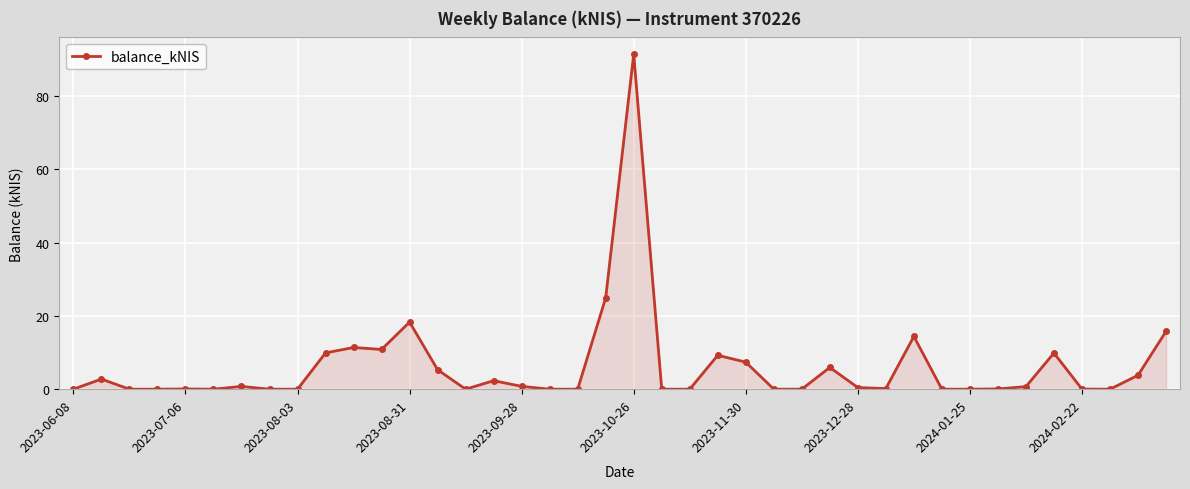

What is the greatest value displayed?

91.4